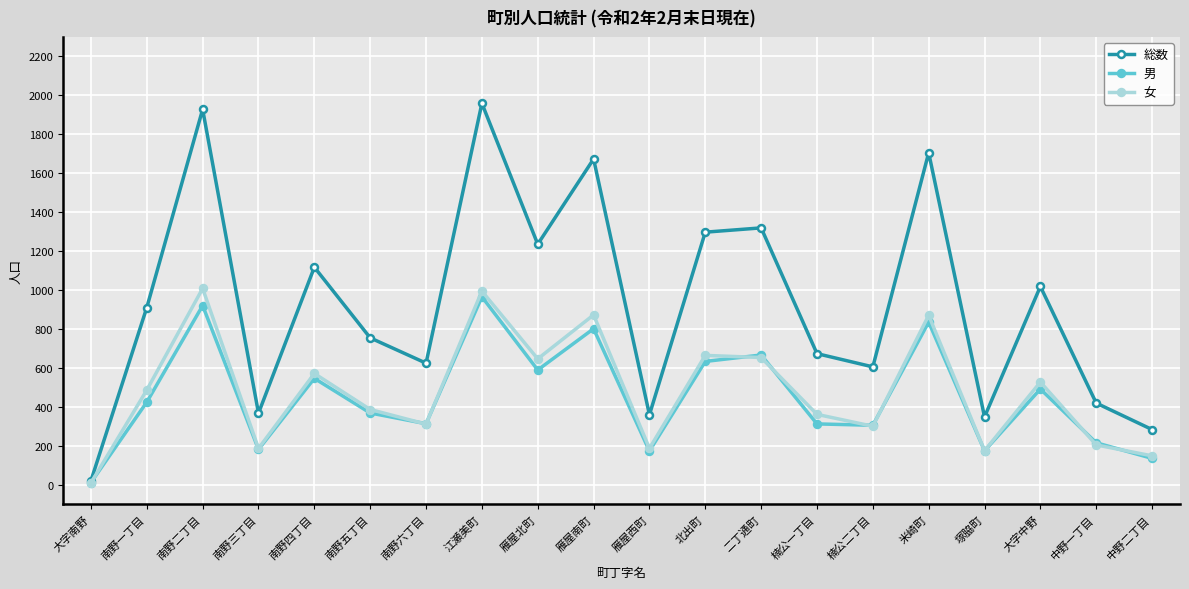

What is the difference between the highest and lowest values at 北出町?

664